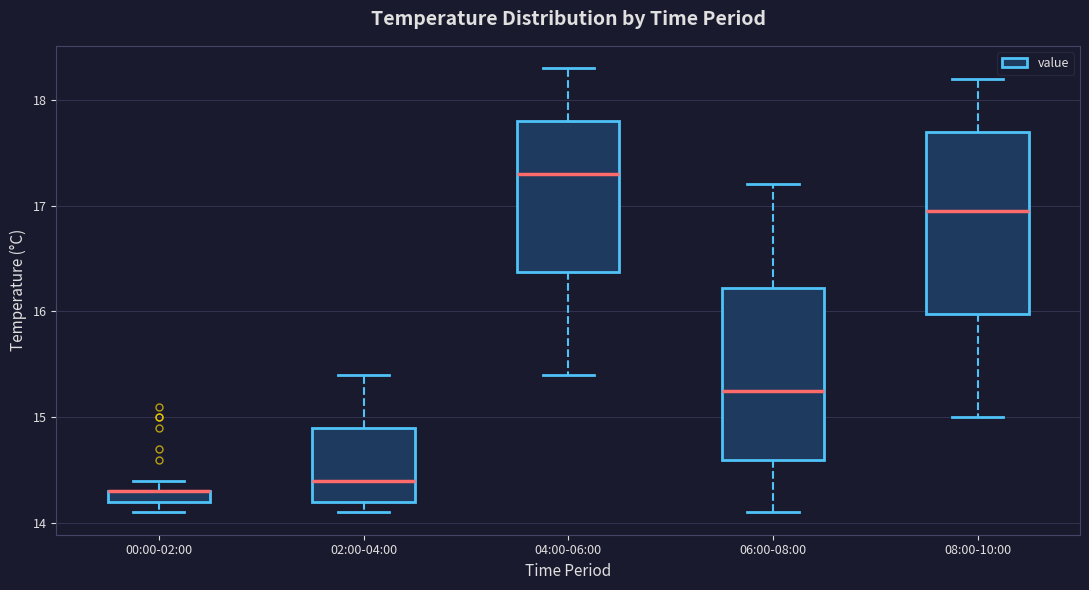

Where is the lower edge of the box for 08:00-10:00 on the y-axis? The values are not printed on the chart, so give them approximately, as read against the axis.

16.0